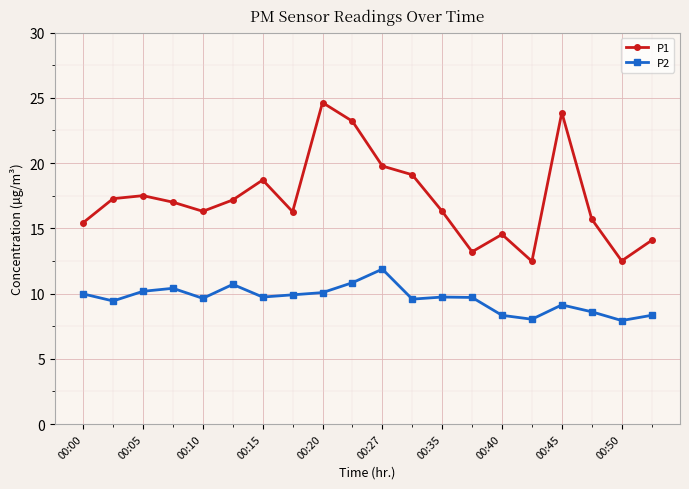

How many series are shown in this chart?

2